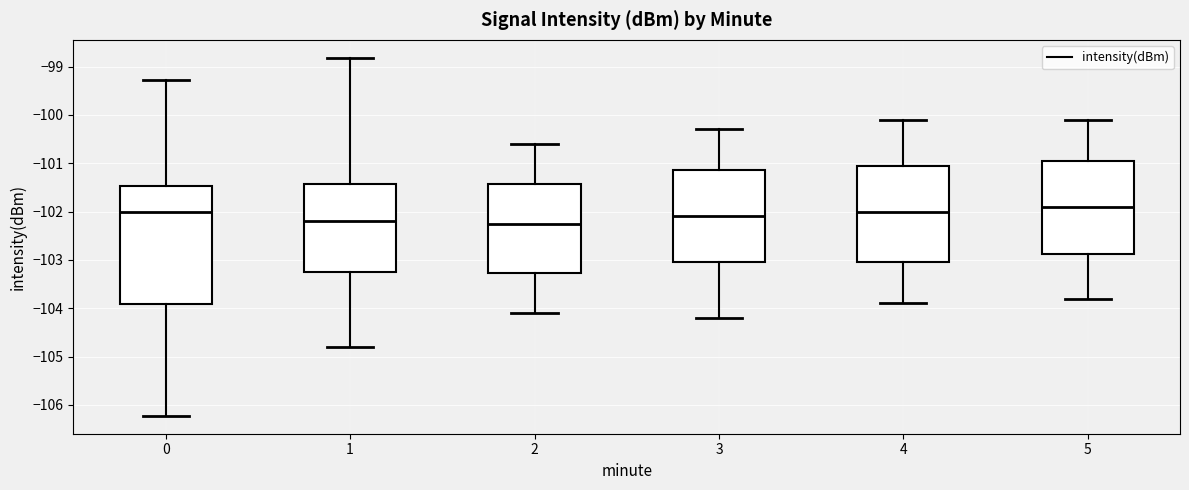

Comparing the boxes themselves (not the whiskers), which one is the tallest?

0